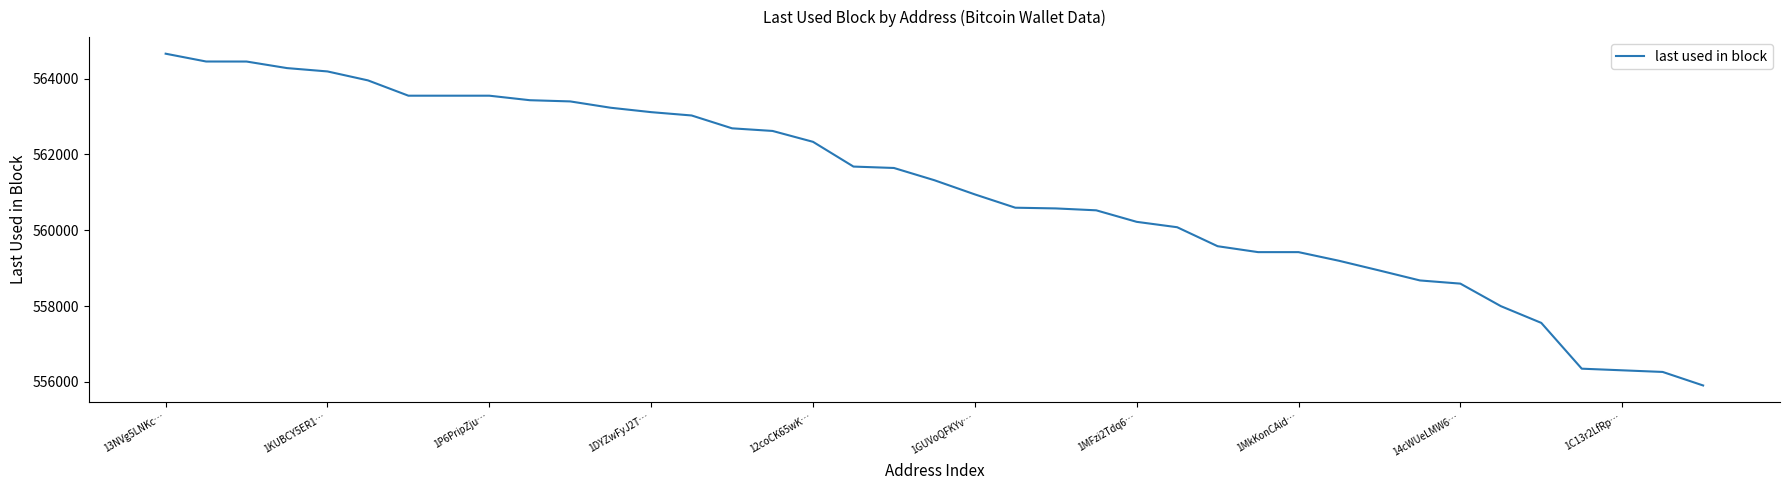

What is the smallest value displayed?

555904